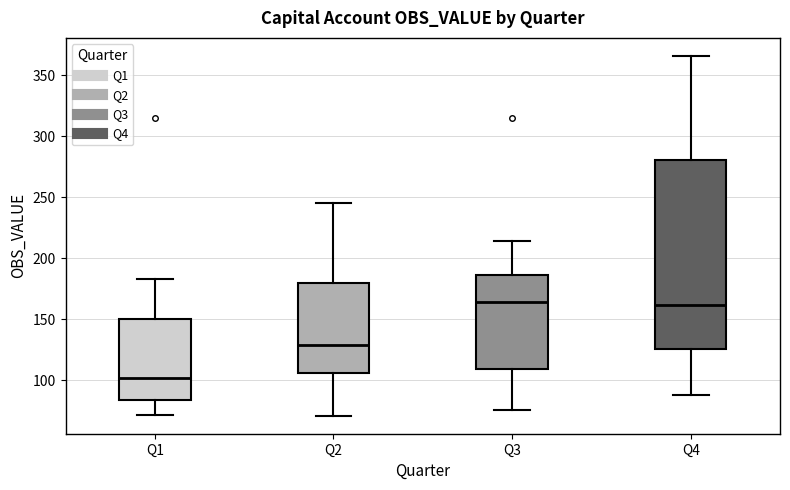

Reading left to right, read every box against the y-axis: the position of its median line, the range the box covers, and the ends of its whiskers. The values are not printed on the chart, so give them approximately, as read against the axis.

Q1: median 100, box 85 to 150, whiskers 70 to 185
Q2: median 130, box 105 to 180, whiskers 70 to 245
Q3: median 165, box 110 to 185, whiskers 75 to 215
Q4: median 160, box 125 to 280, whiskers 90 to 365